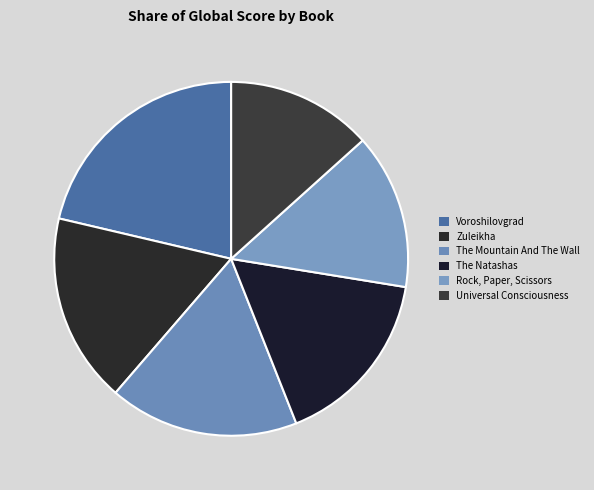

Rank the categories by value from lowest to highest.

Universal Consciousness, Rock, Paper, Scissors, The Natashas, Zuleikha, The Mountain And The Wall, Voroshilovgrad